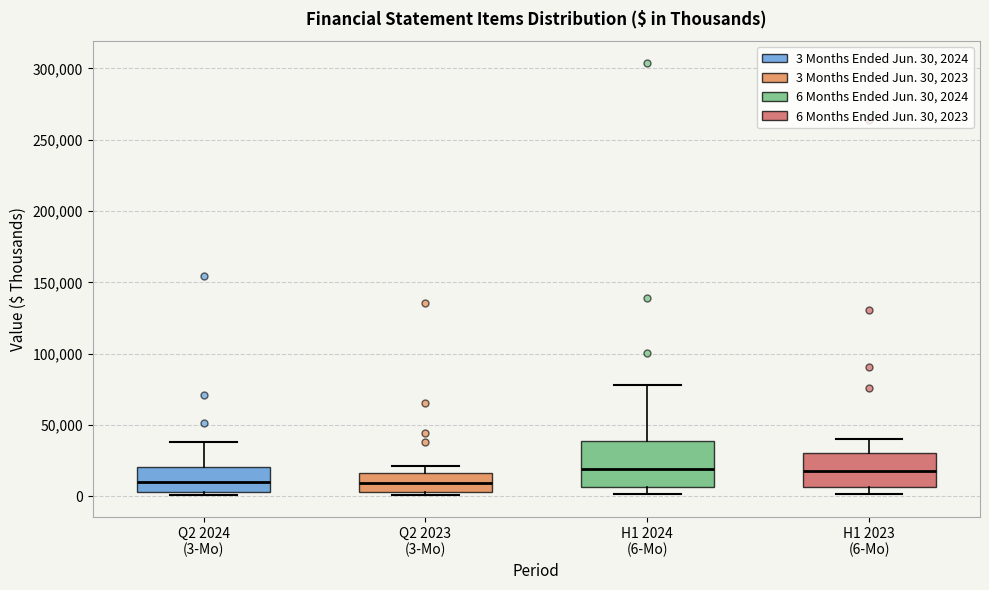

Reading left to right, transcribe this box plot: for each box, give where its median line is, the range the box spans, and where its two whiskers end, as read against the y-axis. The values are not printed on the chart, so give them approximately, as read against the axis.

Q2 2024 (3-Mo): median 10000, box 5000 to 20000, whiskers 0 to 40000
Q2 2023 (3-Mo): median 10000, box 5000 to 15000, whiskers 0 to 20000
H1 2024 (6-Mo): median 20000, box 5000 to 40000, whiskers 0 to 80000
H1 2023 (6-Mo): median 20000, box 5000 to 30000, whiskers 0 to 40000